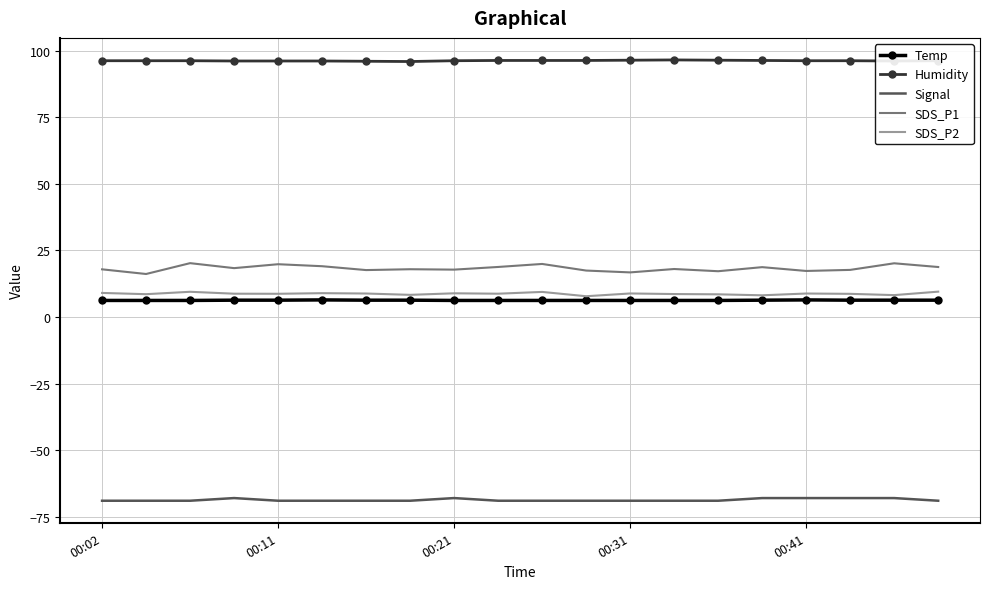

True or false: SDS_P2 and SDS_P1 cross at least once.

False